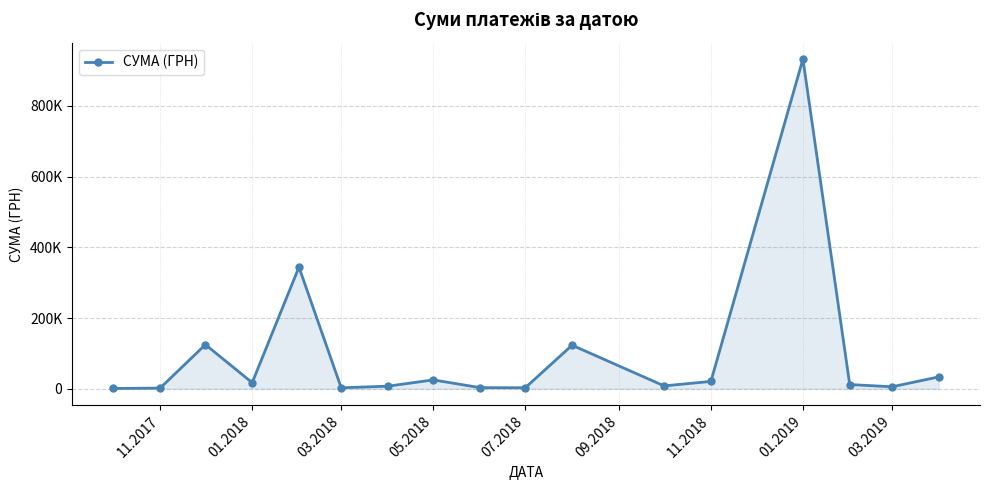

Reading left to right, list all the values displayed in this chart.

731.6	1736.6	124760.1	17110.9	343907.8	2571.2	7187.7	24996.8	3024.2	2790.0	123030.6	8000.0	20625.0	932508.6	11885.7	5447.8	33446.4